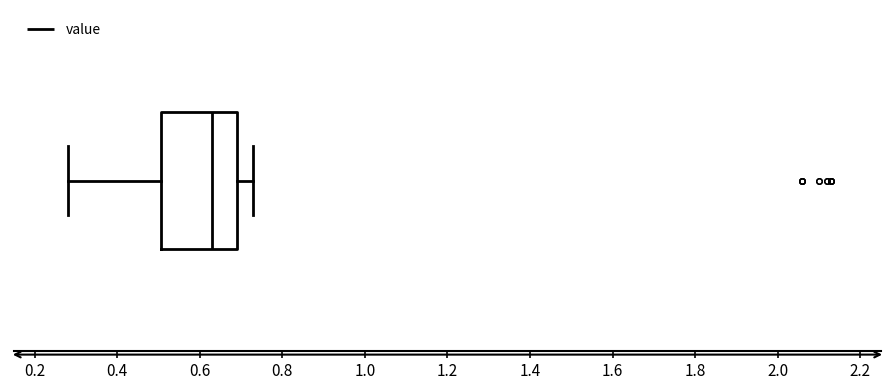

Transcribe this box plot: give where the median line is, the range the box spans, and where the two whiskers end, as read against the x-axis. The values are not printed on the chart, so give them approximately, as read against the axis.

median 0.64, box 0.50 to 0.70, whiskers 0.28 to 0.74